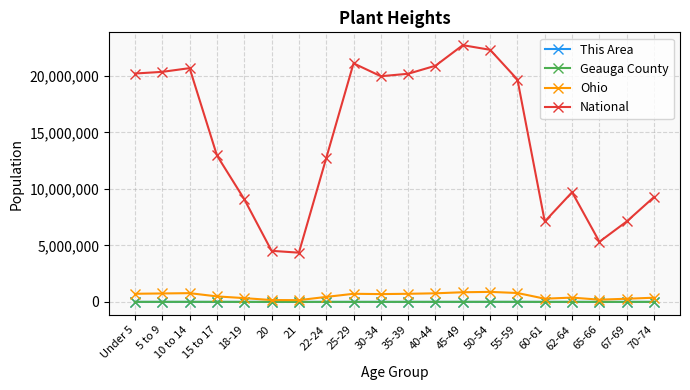

In Ohio, how many points are lower than both neighbors (excluding endpoints)?

4